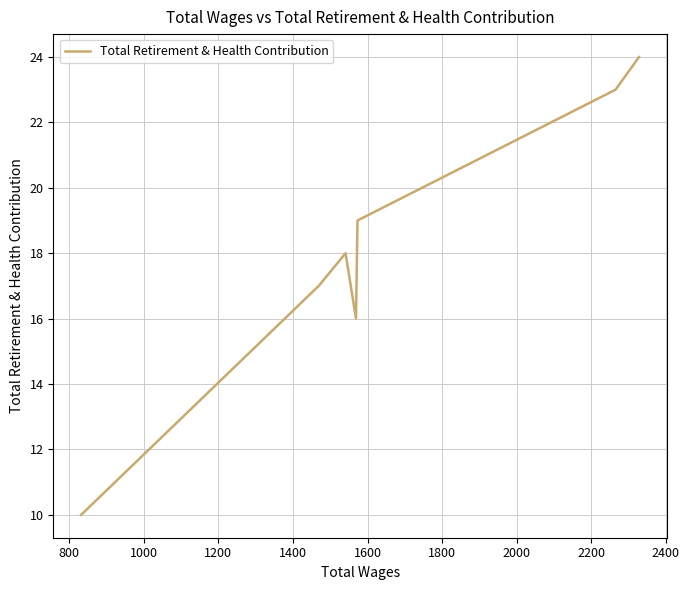

How many lines are shown in the chart?

1